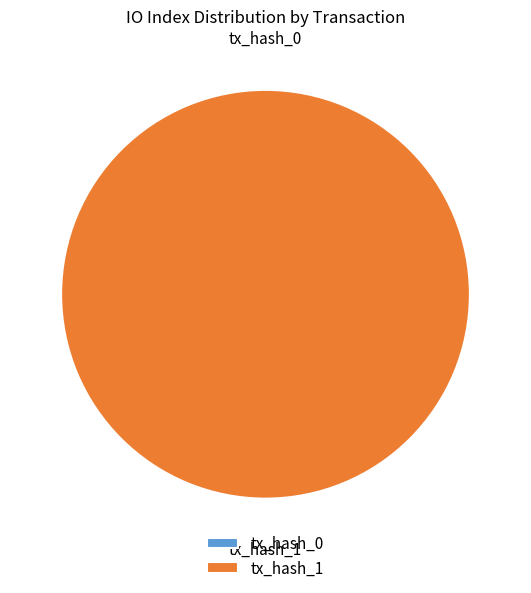

Is it true that tx_hash_0 is 0% of the pie?

True